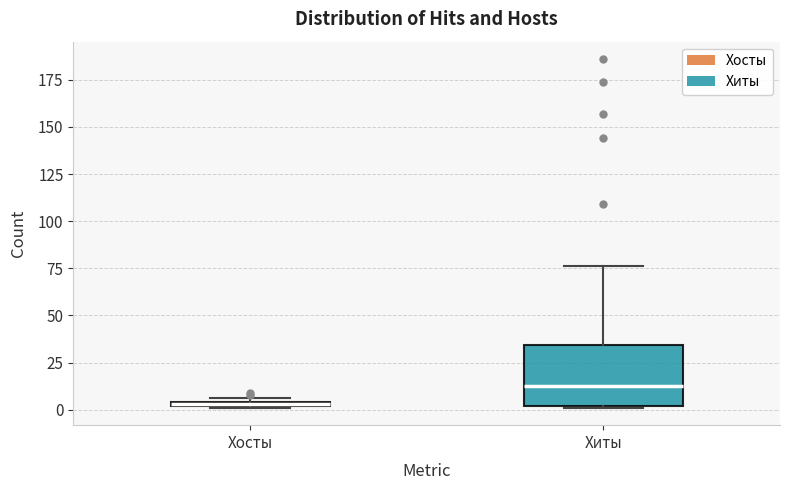

Which box's median line is the highest?

Хиты